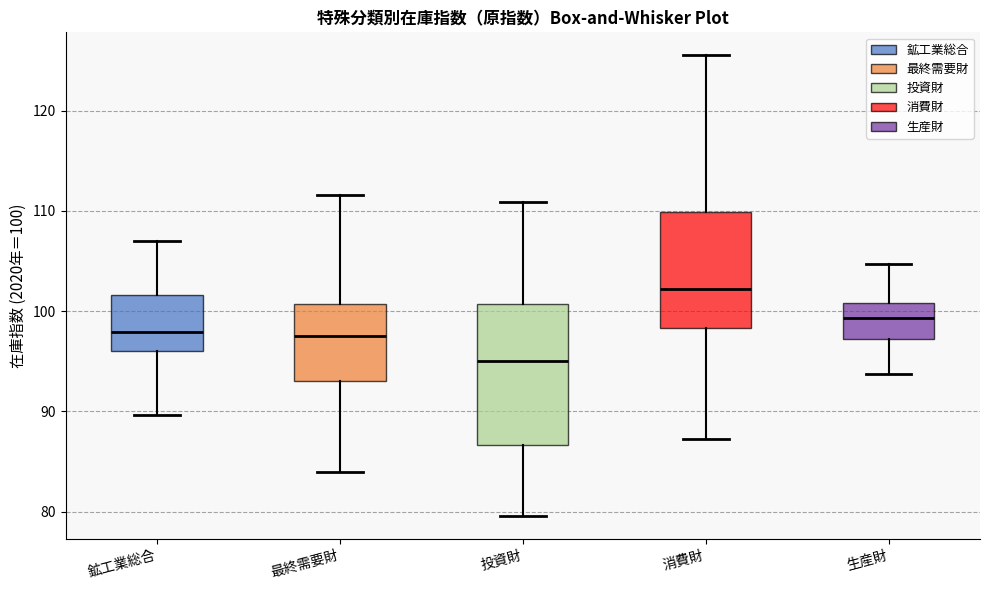

Reading left to right, read every box against the y-axis: the position of its median line, the range the box covers, and the ends of its whiskers. The values are not printed on the chart, so give them approximately, as read against the axis.

鉱工業総合: median 98, box 96 to 102, whiskers 90 to 107
最終需要財: median 98, box 93 to 101, whiskers 84 to 112
投資財: median 95, box 87 to 101, whiskers 80 to 111
消費財: median 102, box 98 to 110, whiskers 87 to 126
生産財: median 99, box 97 to 101, whiskers 94 to 105